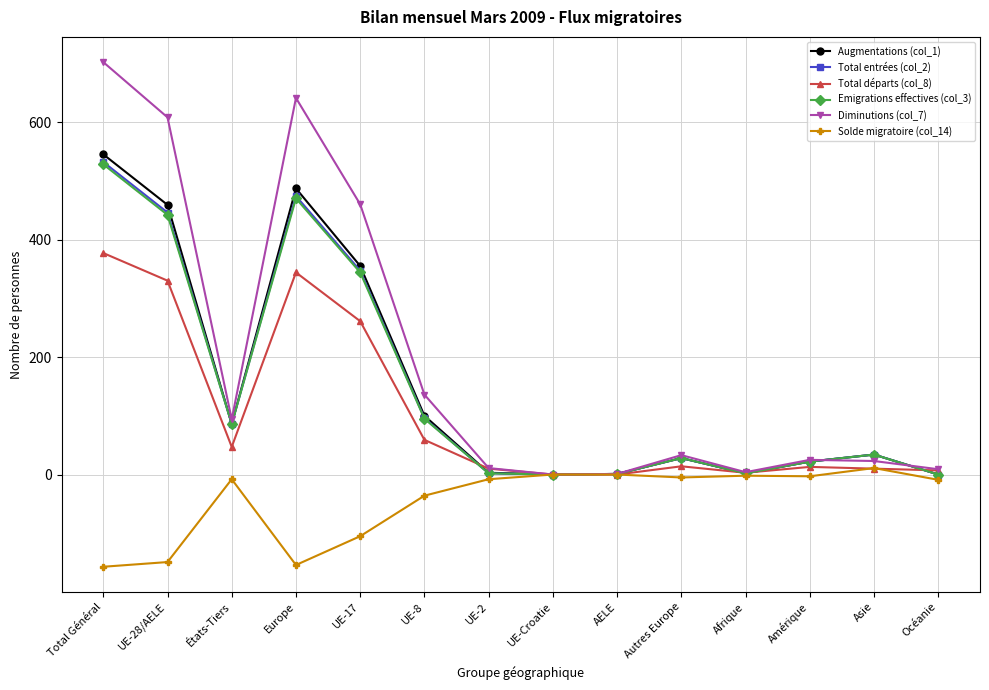

At which label is Emigrations effectives (col_3) closest to 264?

UE-17